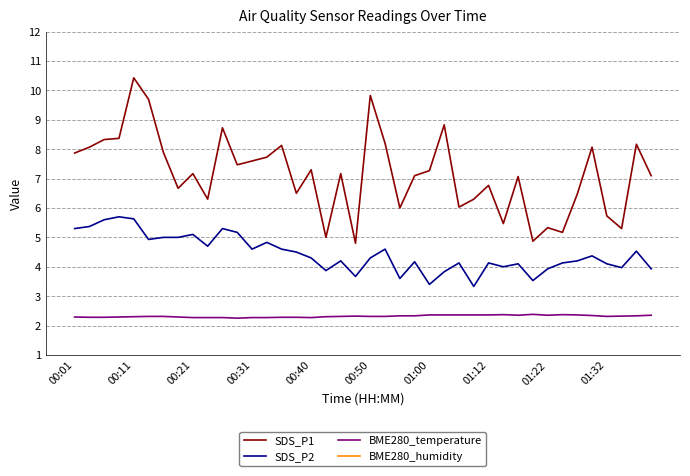

What is the difference between the maximum and minimum values in the SDS_P1 series?

5.6